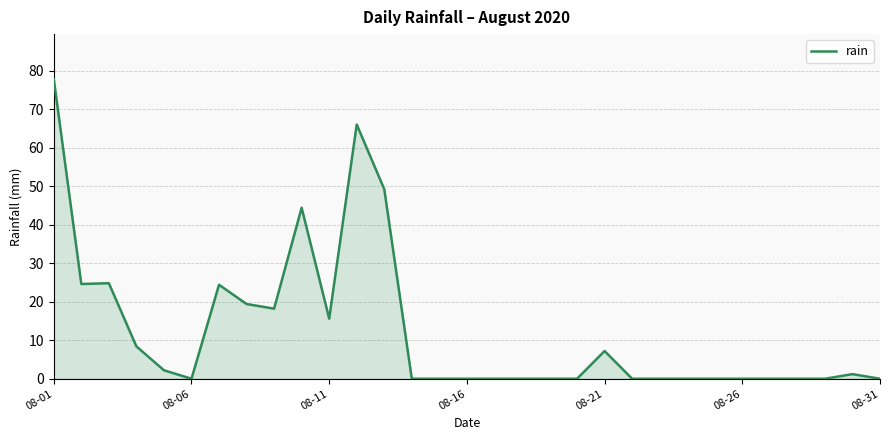

Does the chart have visible grid lines?

Yes